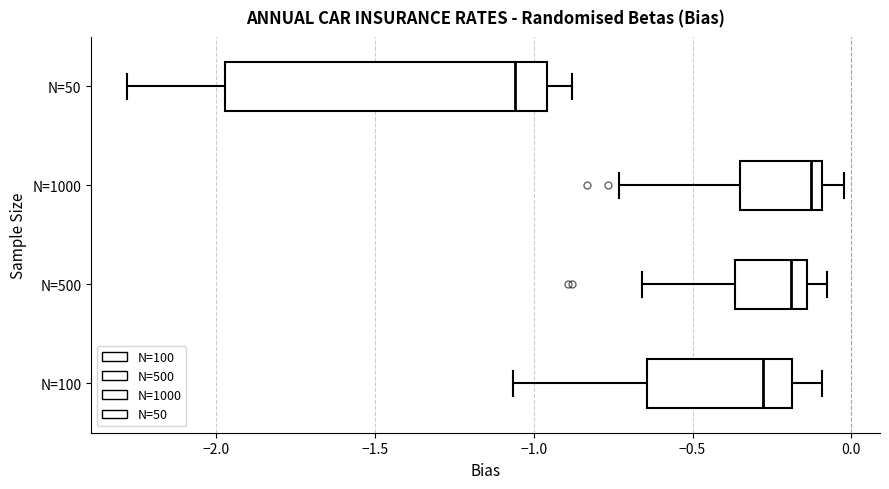

Reading bottom to top, transcribe this box plot: for each box, give where its median line is, the range the box spans, and where its two whiskers end, as read against the x-axis. The values are not printed on the chart, so give them approximately, as read against the axis.

N=100: median -0.30, box -0.65 to -0.20, whiskers -1.05 to -0.10
N=500: median -0.20, box -0.35 to -0.15, whiskers -0.65 to -0.10
N=1000: median -0.15, box -0.35 to -0.10, whiskers -0.75 to 0.00
N=50: median -1.05, box -1.95 to -0.95, whiskers -2.30 to -0.90